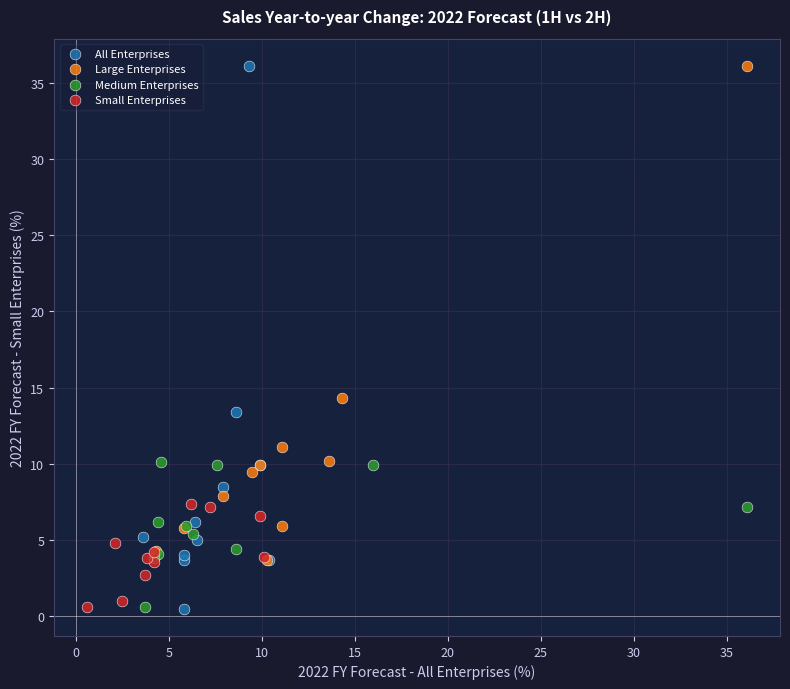

Which series has the widest spread of Y values?

All Enterprises